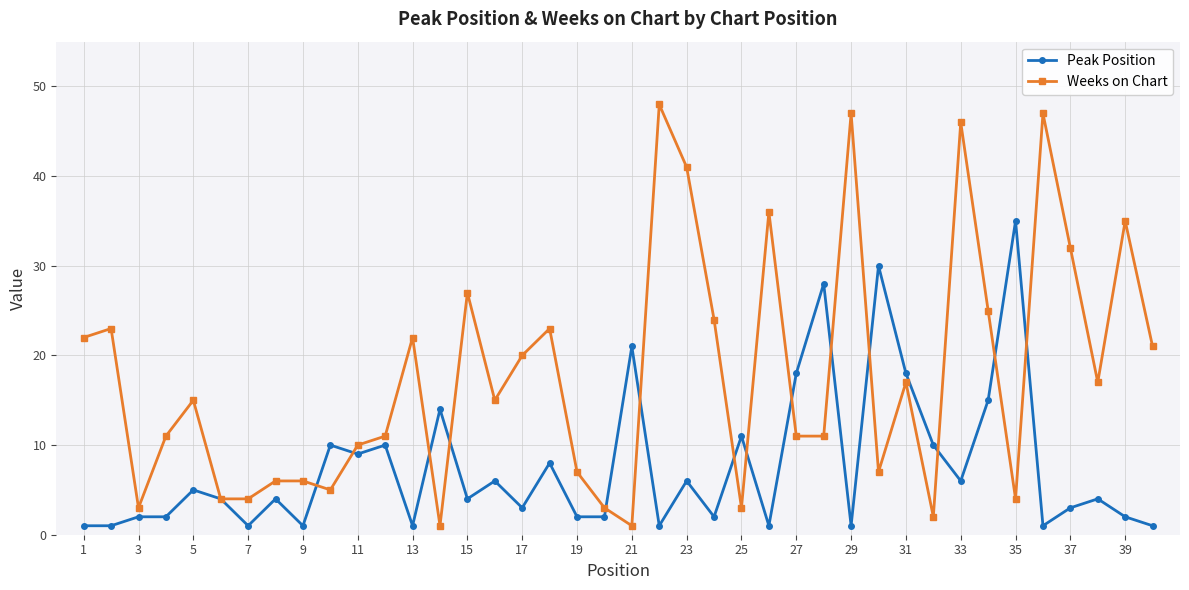

What is the highest value of the Peak Position series?

35